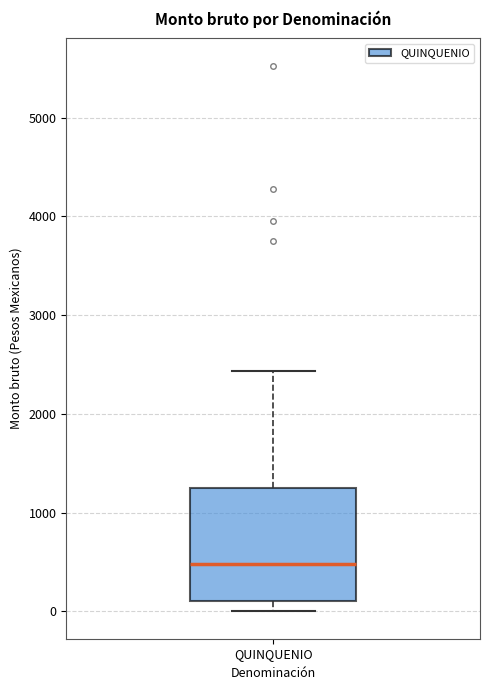

Where does the lower whisker of the box for QUINQUENIO end on the y-axis? The values are not printed on the chart, so give them approximately, as read against the axis.

0